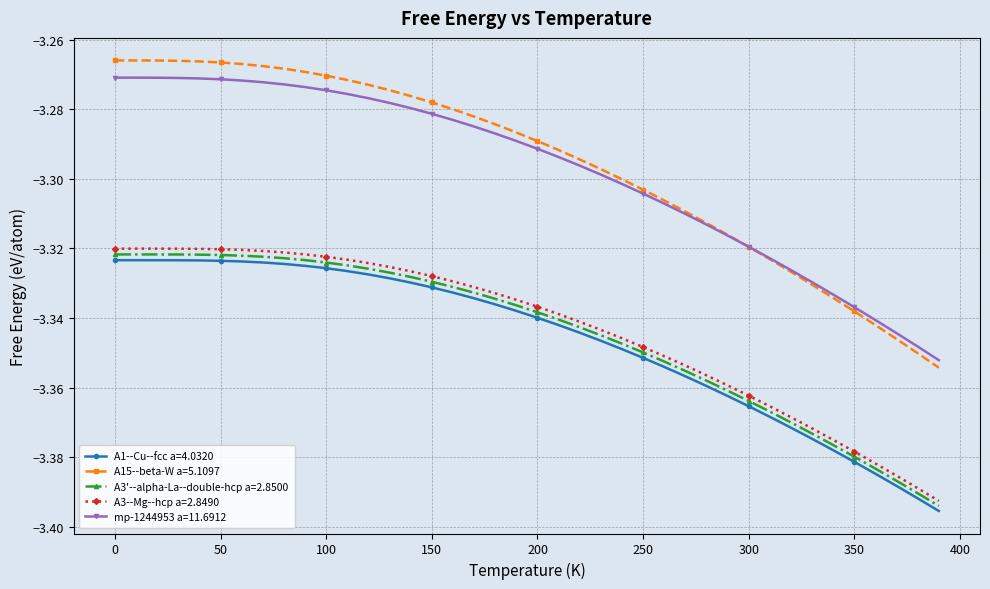

True or false: mp-1244953 a=11.6912 and A3--Mg--hcp a=2.8490 cross at least once.

False